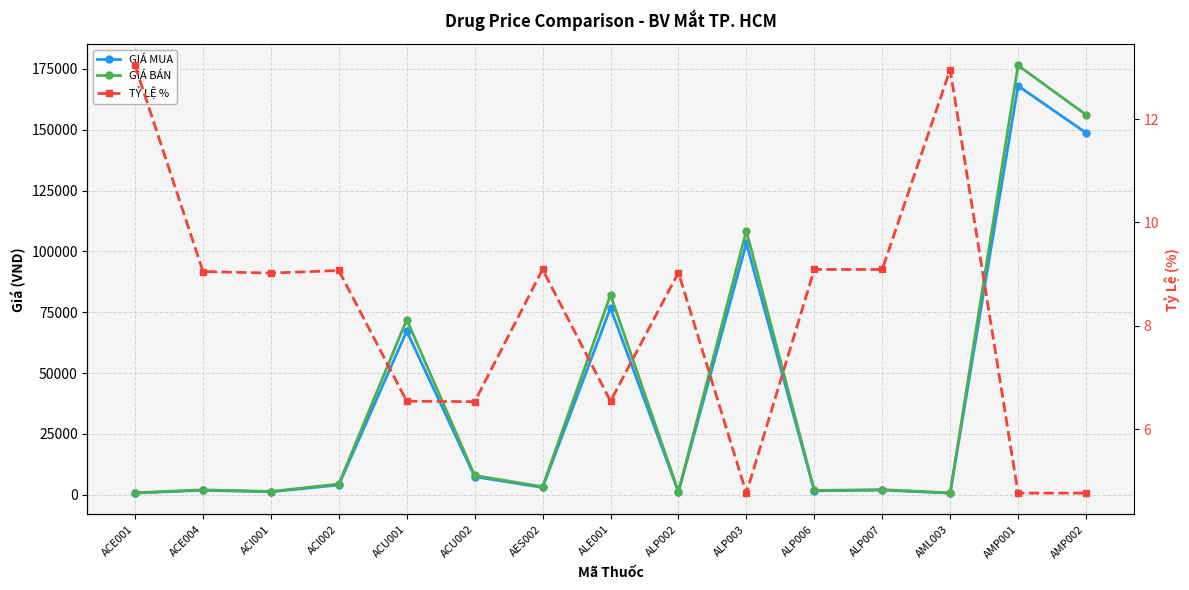

Rank the series by their maximum value, from lowest to highest.

TỶ LỆ %, GIÁ MUA, GIÁ BÁN